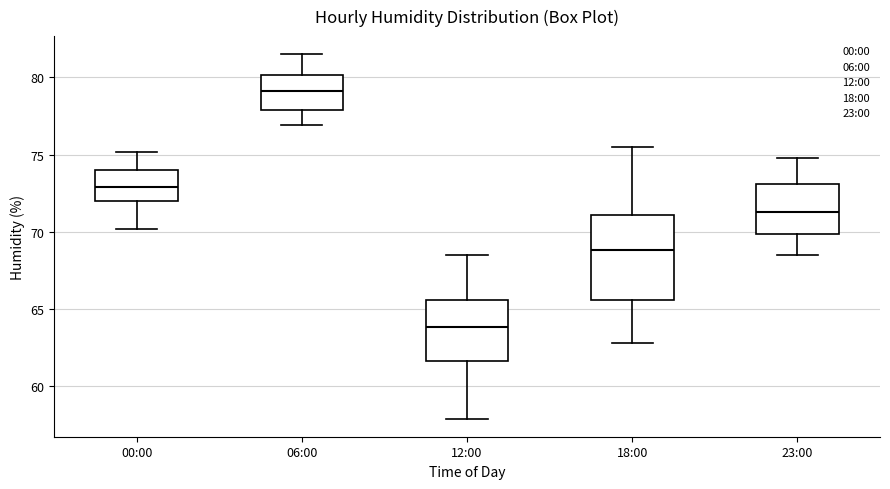

Reading left to right, read every box against the y-axis: the position of its median line, the range the box covers, and the ends of its whiskers. The values are not printed on the chart, so give them approximately, as read against the axis.

00:00: median 73.0, box 72.0 to 74.0, whiskers 70.0 to 75.0
06:00: median 79.0, box 78.0 to 80.0, whiskers 77.0 to 81.5
12:00: median 64.0, box 61.5 to 65.5, whiskers 58.0 to 68.5
18:00: median 69.0, box 65.5 to 71.0, whiskers 63.0 to 75.5
23:00: median 71.5, box 70.0 to 73.0, whiskers 68.5 to 75.0